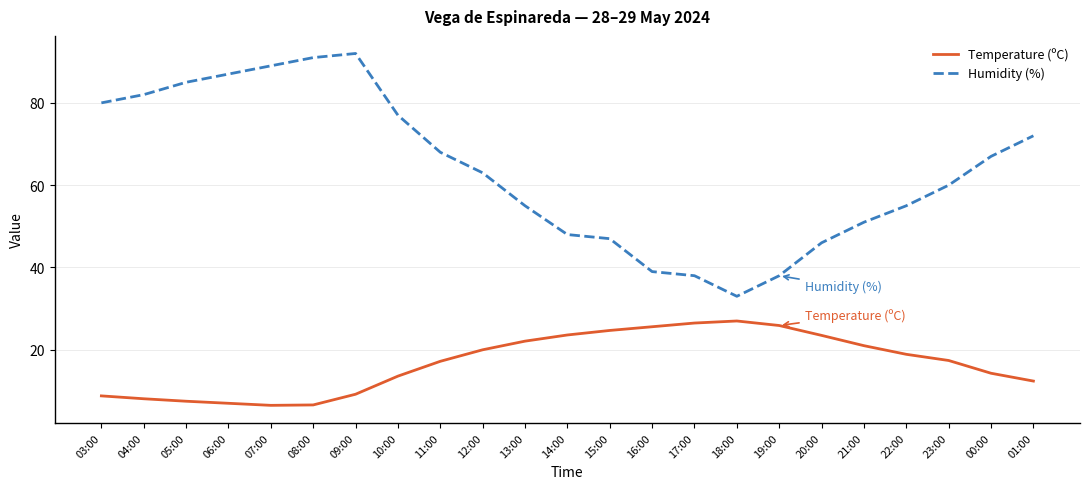

What is the highest value of the Temperature (ºC) series?

27.0